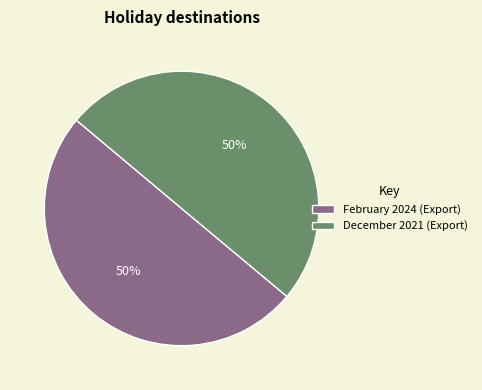

Is the sum of December 2021 (Export) and February 2024 (Export) greater than half?

Yes